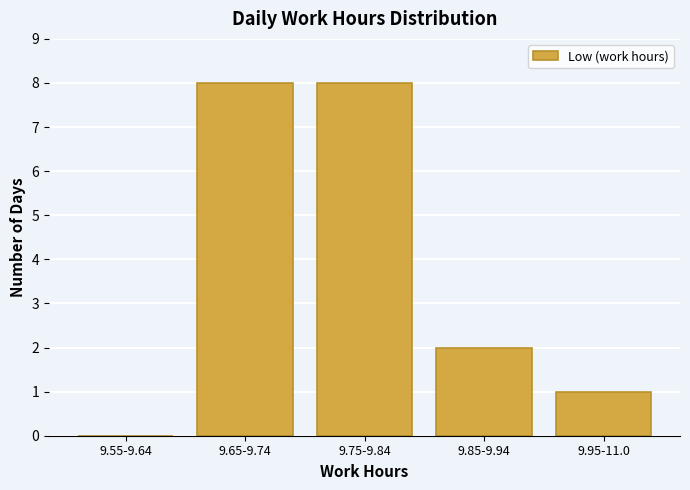

Reading left to right, what are all the values shown in this chart?

9.55-9.64=0	9.65-9.74=8	9.75-9.84=8	9.85-9.94=2	9.95-11.0=1